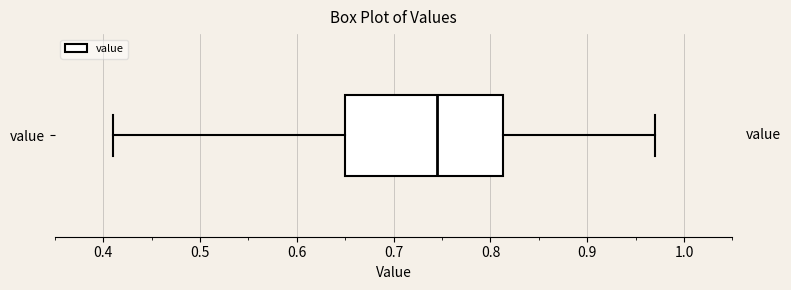

Where is the left edge of the box for value on the x-axis? The values are not printed on the chart, so give them approximately, as read against the axis.

0.65